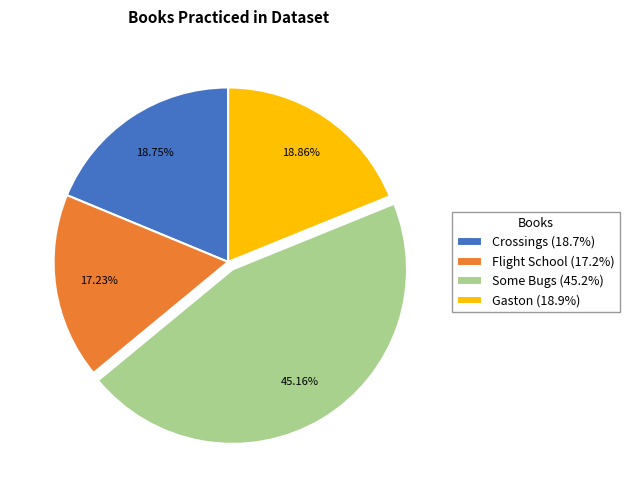

To the nearest percent, what is the difference between the largest and smallest slice percentages?

28%